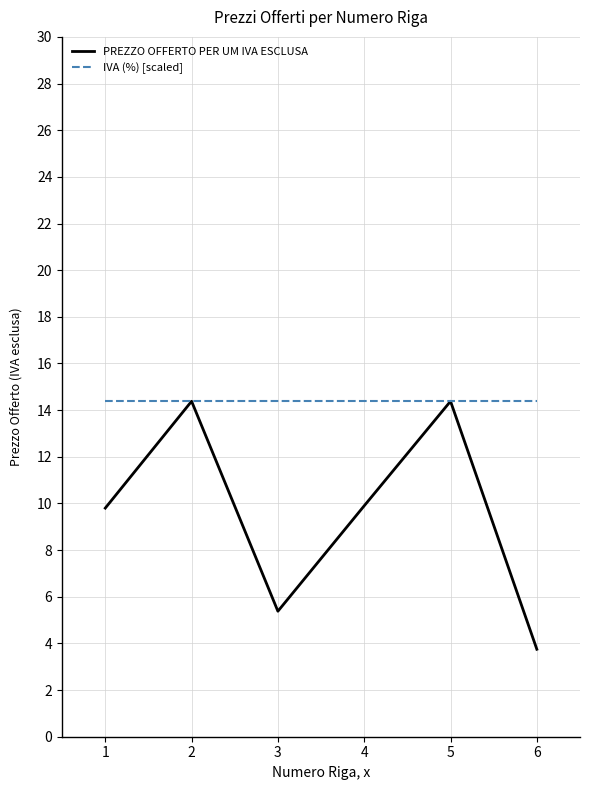

Is it true that IVA (%) [scaled] equals 23.9 at 3?

False